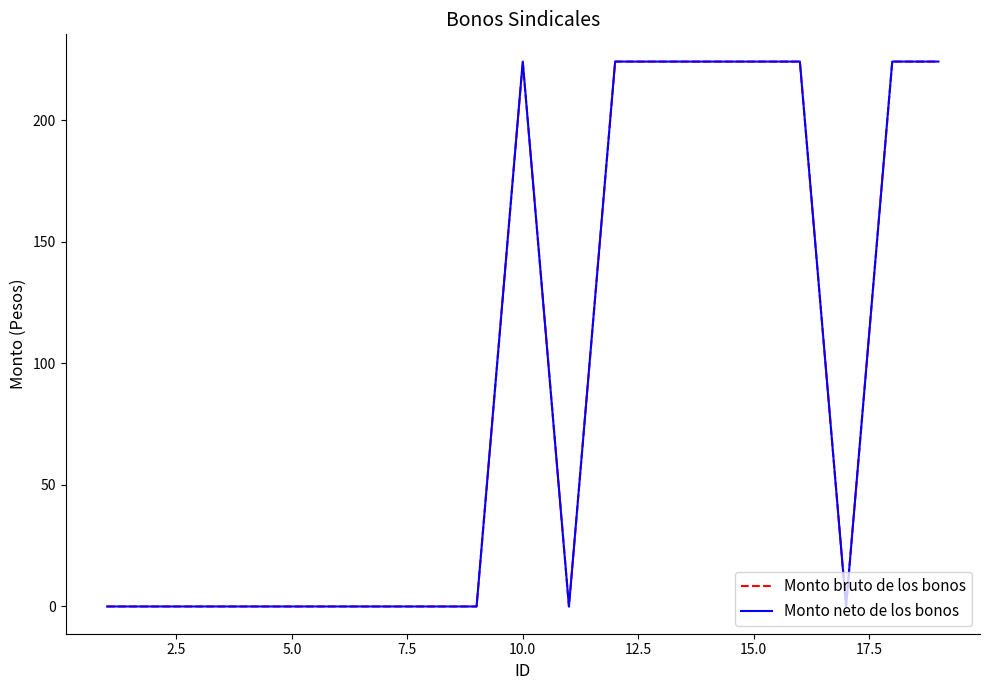

Reading left to right, extract all data points from this chart.

Monto bruto de los bonos: 0.0	0.0	0.0	0.0	0.0	0.0	0.0	0.0	0.0	224.2	0.0	224.2	224.2	224.2	224.2	224.2	0.0	224.2	224.2
Monto neto de los bonos: 0.0	0.0	0.0	0.0	0.0	0.0	0.0	0.0	0.0	224.2	0.0	224.2	224.2	224.2	224.2	224.2	0.0	224.2	224.2